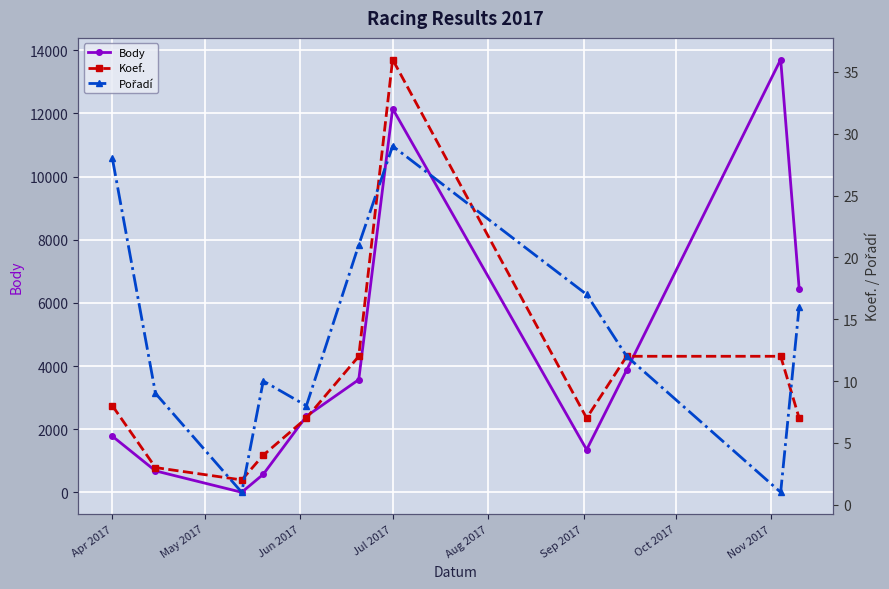

What is the maximum value for Body?

13709